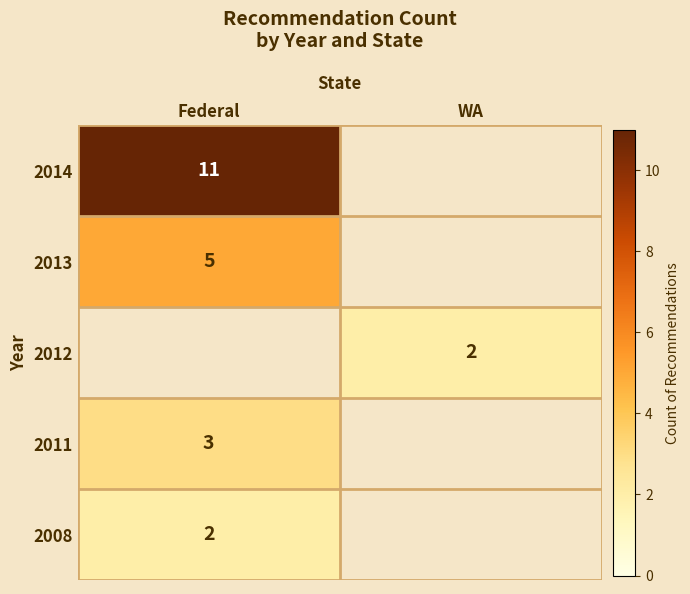

The value of 2013 at Federal is 2. True or false?

False